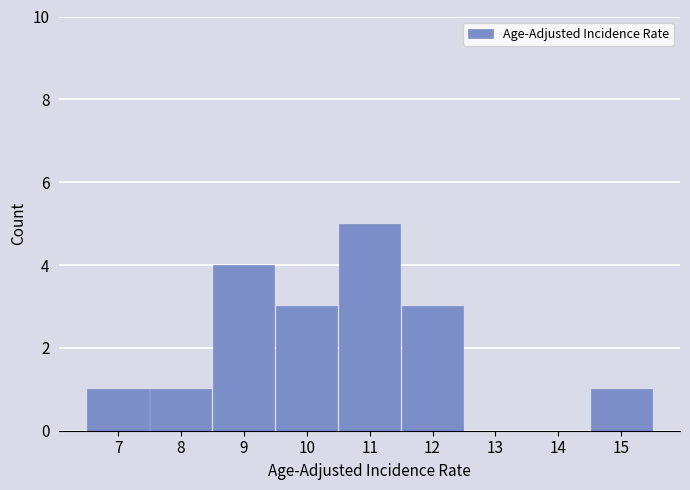

Over which range of the x-axis is the bar tallest?

10.5 to 11.5